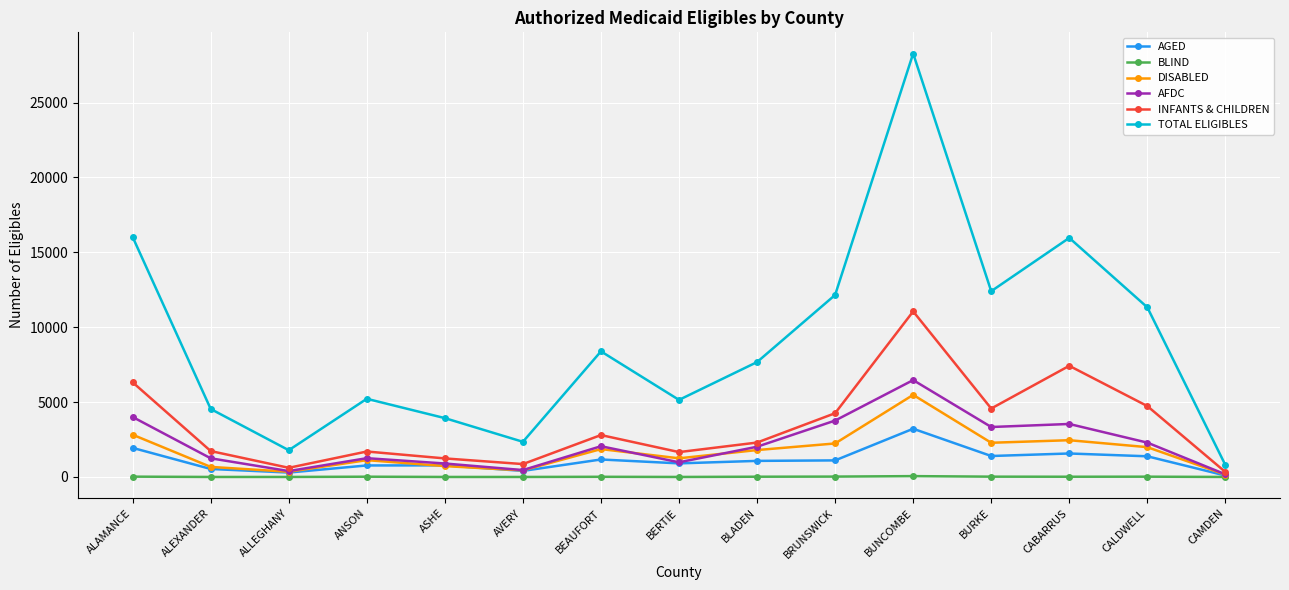

What is the label of the 1st point from the right?

CAMDEN